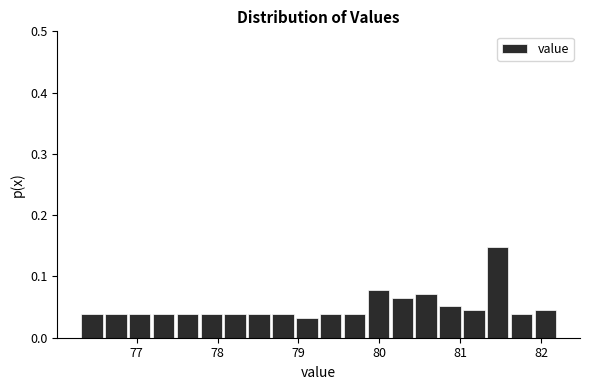

Around what value on the x-axis is the tallest bar? Give the approximate position of its centre, as read against the axis.

81.5